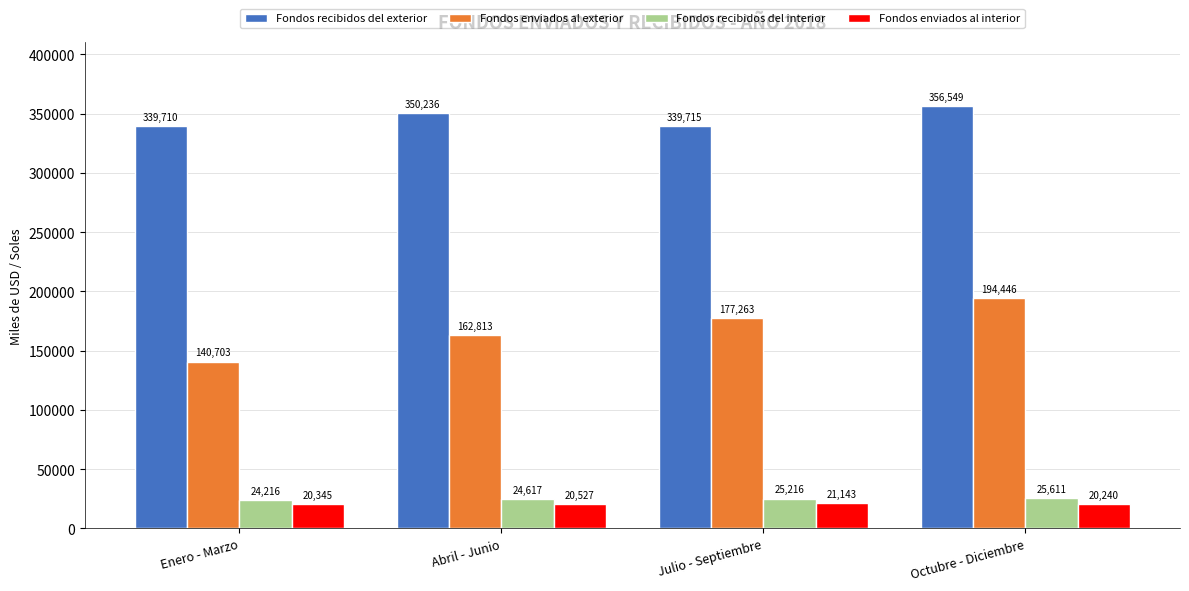

What is the total value across all series at Julio - Septiembre?

563337.0